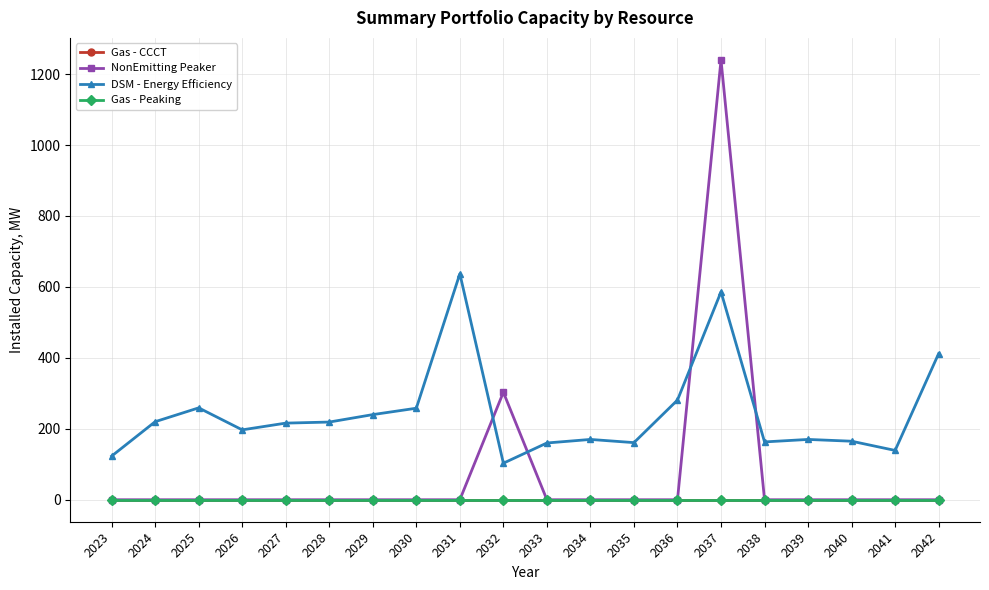

Does the chart have visible grid lines?

Yes